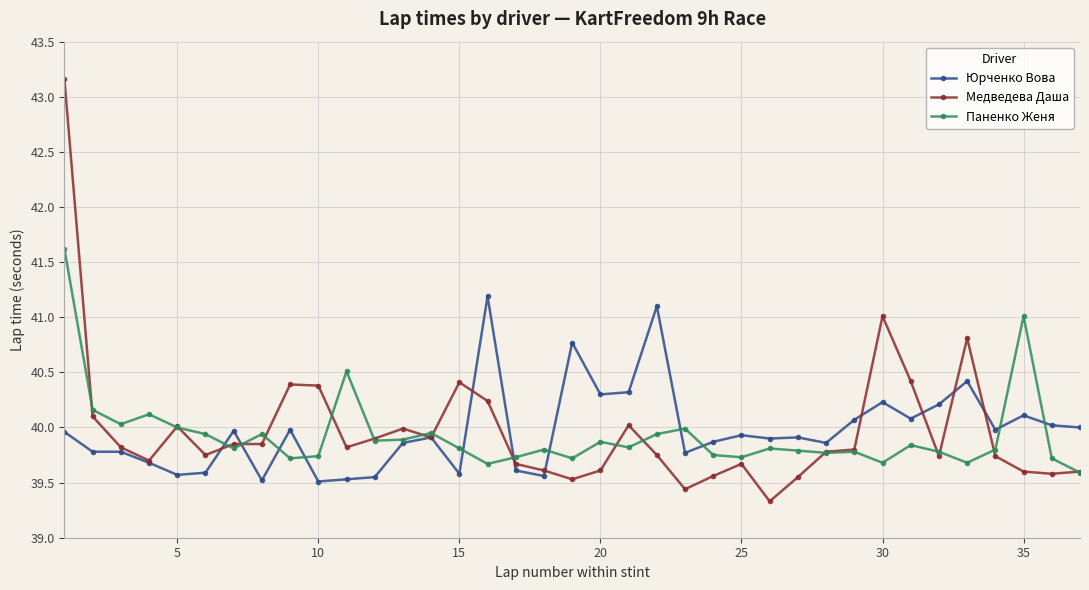

What is the smallest value displayed?

39.3